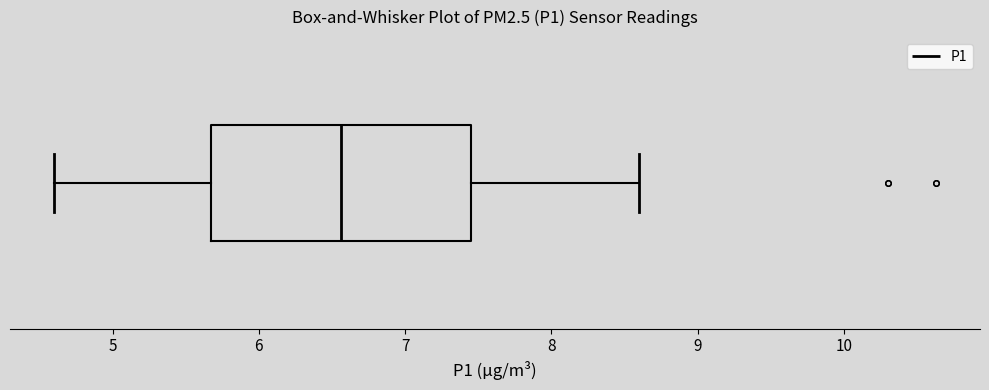

Where does the median line of the box sit on the x-axis? The values are not printed on the chart, so give them approximately, as read against the axis.

6.6